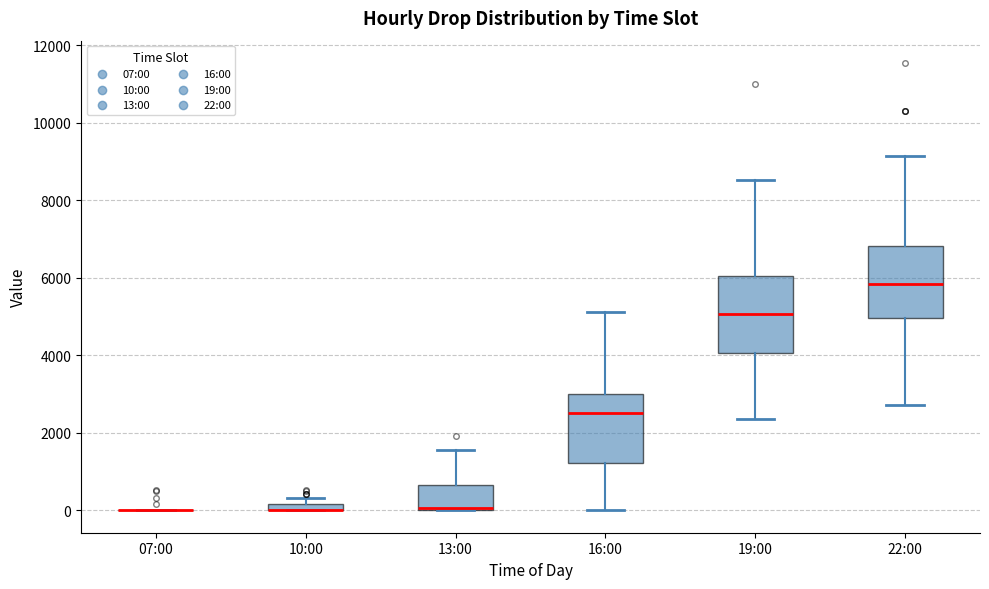

Where is the upper edge of the box for 10:00 on the y-axis? The values are not printed on the chart, so give them approximately, as read against the axis.

200